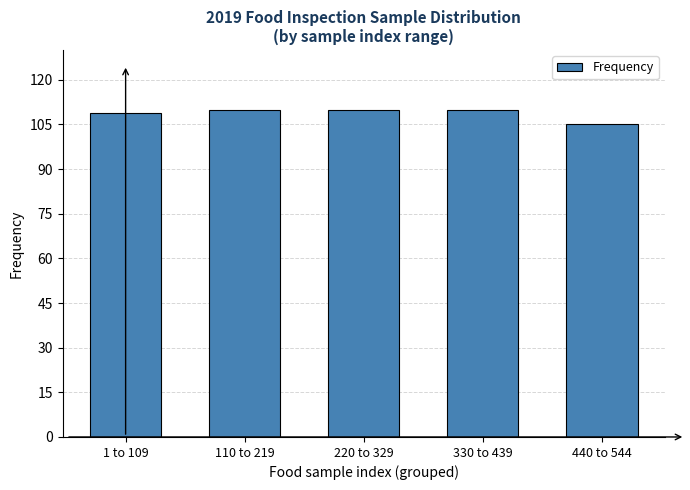

Reading right to left, transcribe all the data shown in this chart.

105	110	110	110	109